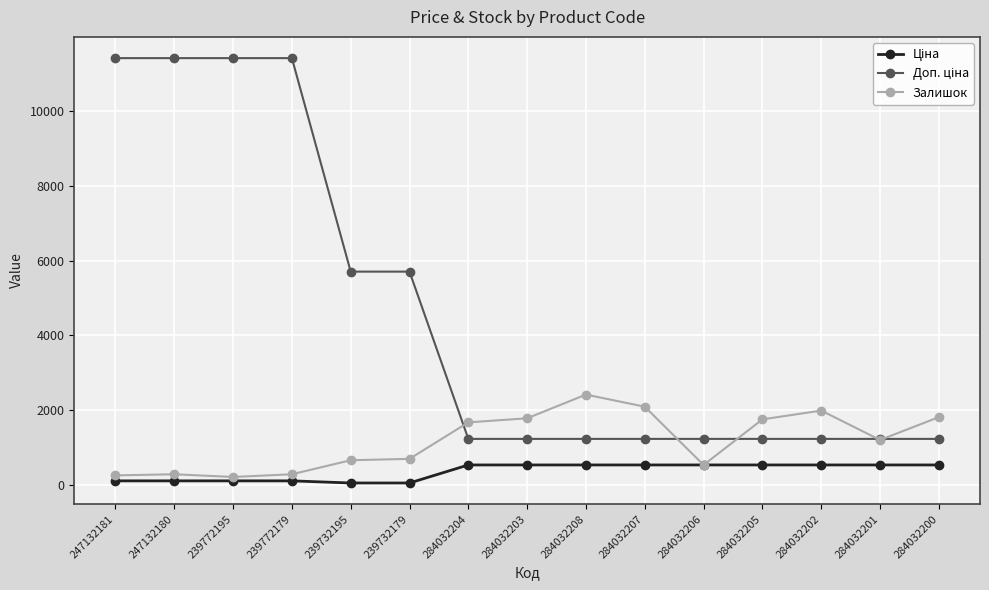

What is the maximum value shown in the chart?

11410.0